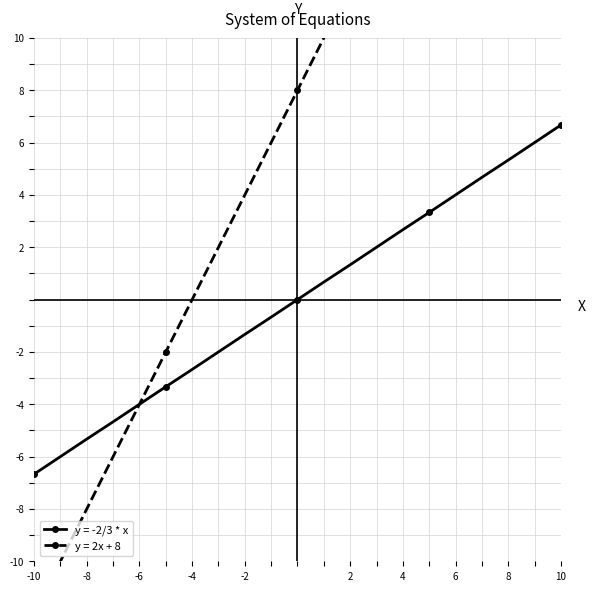

The y = -2/3 * x series shows -0.7 at -4. True or false?

False